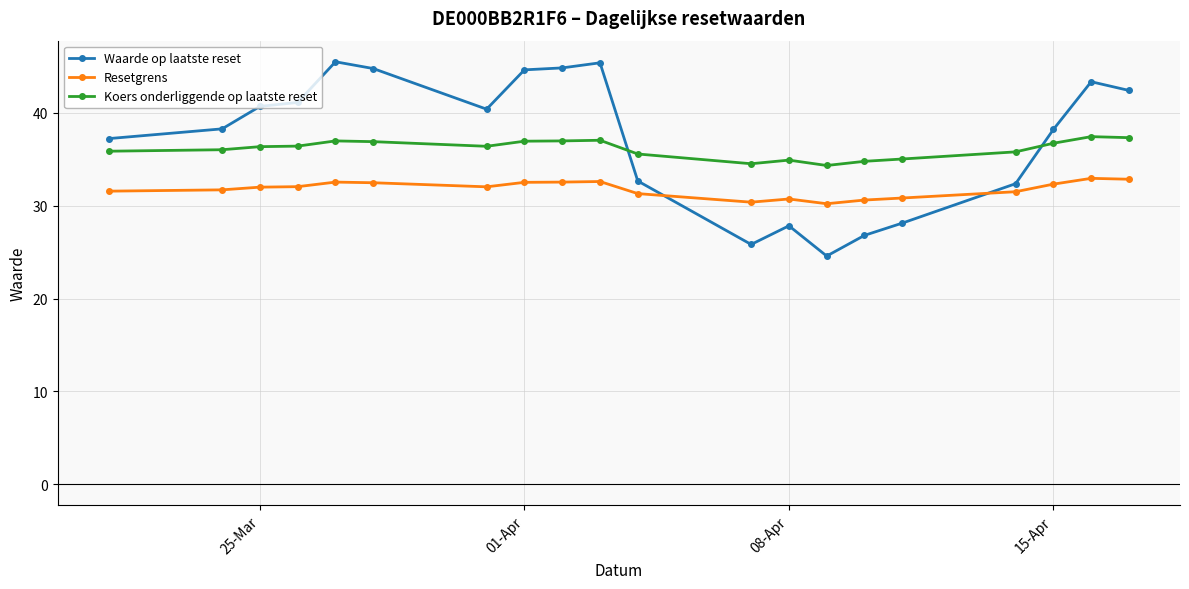

What is the sum of all Koers onderliggende op laatste reset values?

722.6